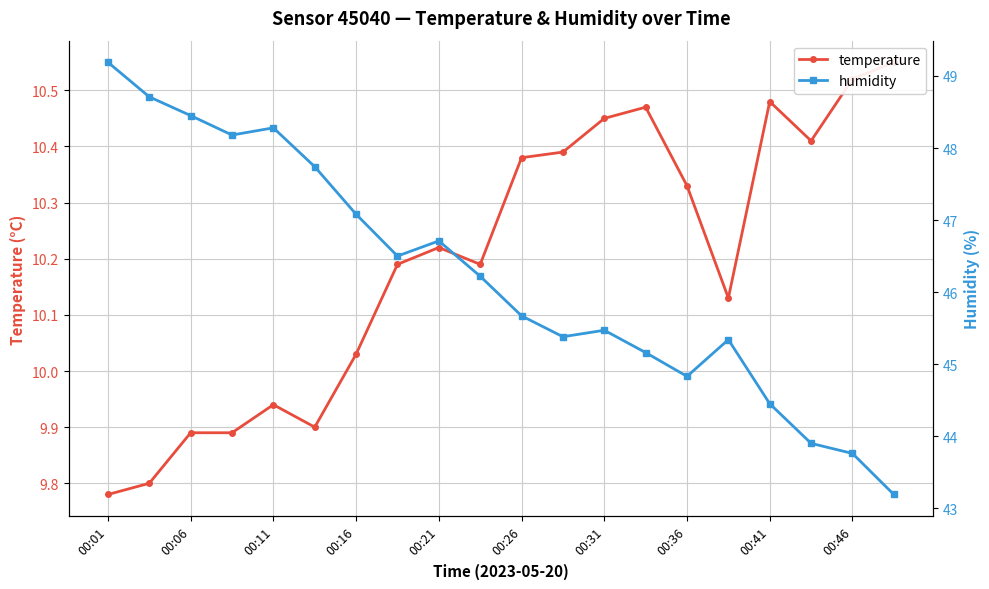

At which category does the chart reach its minimum across all series?

00:01